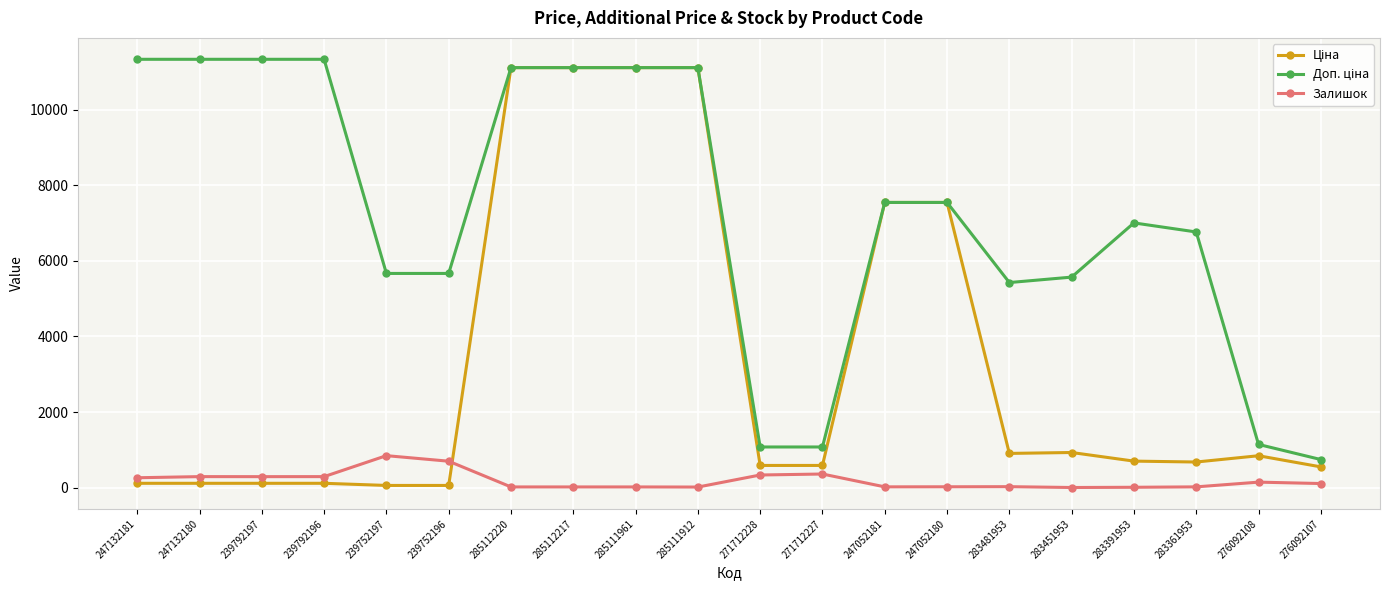

True or false: Залишок has a value of 17.0 at 285112217.

True